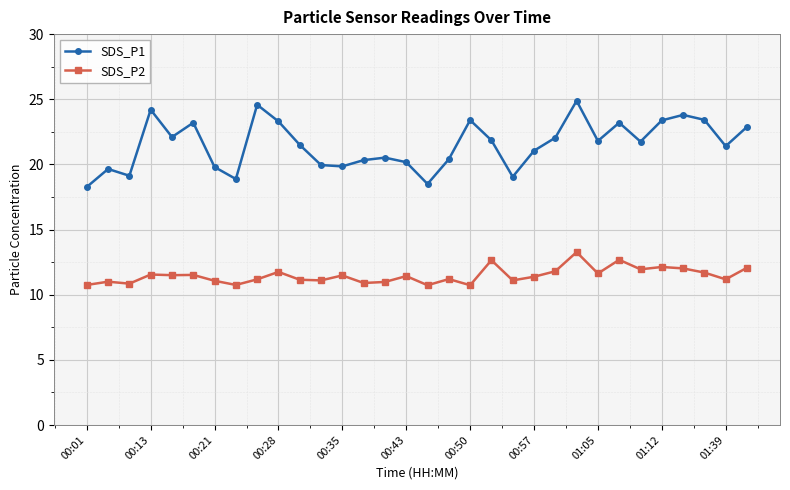

How many lines are shown in the chart?

2